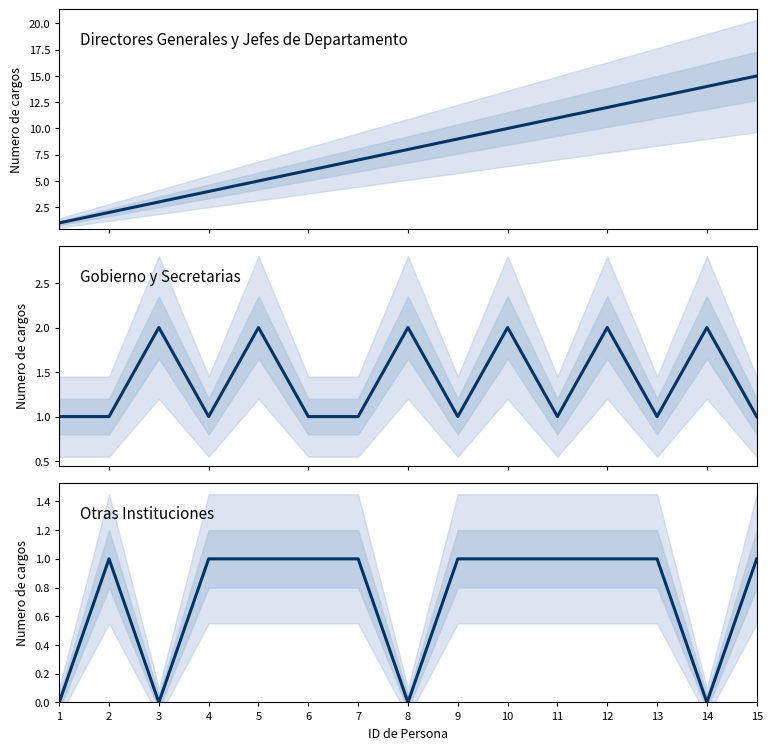

True or false: Otras instituciones and Gobierno / Secretaria intersect in this chart.

False